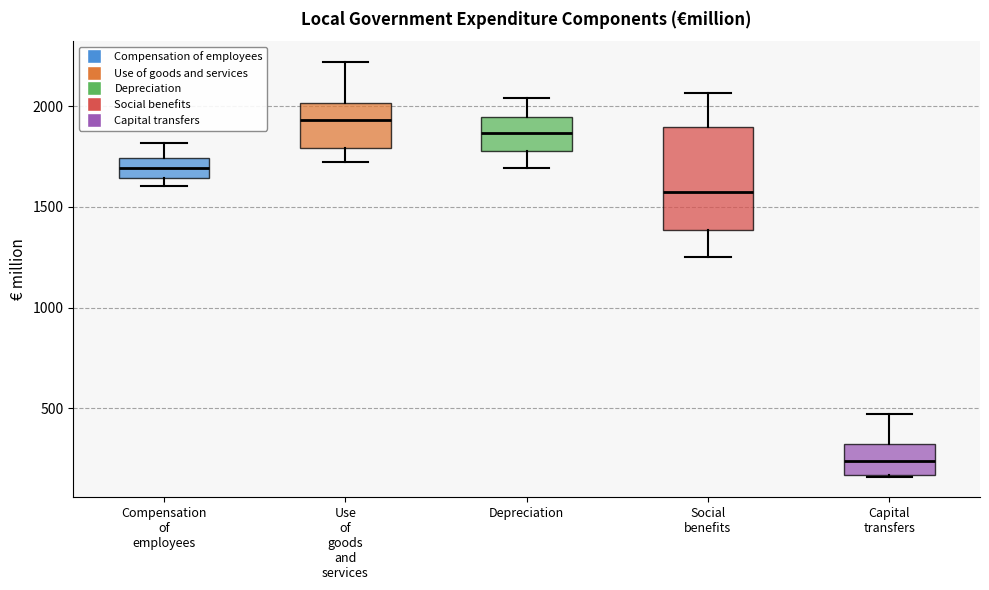

Comparing the boxes themselves (not the whiskers), which one is the tallest?

Social benefits